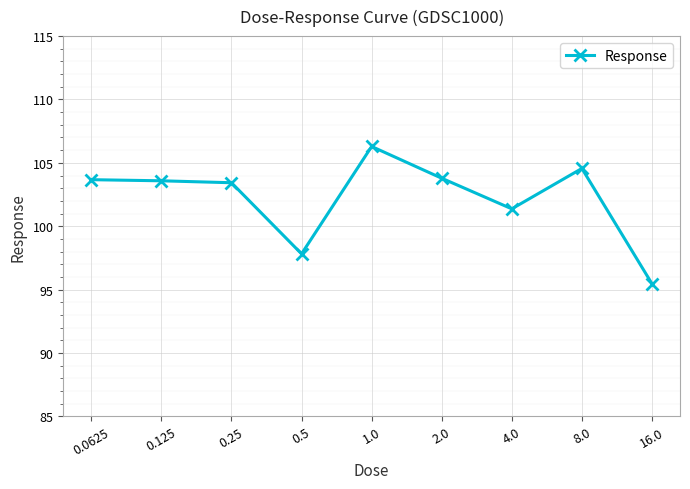

What is the difference between the second highest and minimum values?

9.1